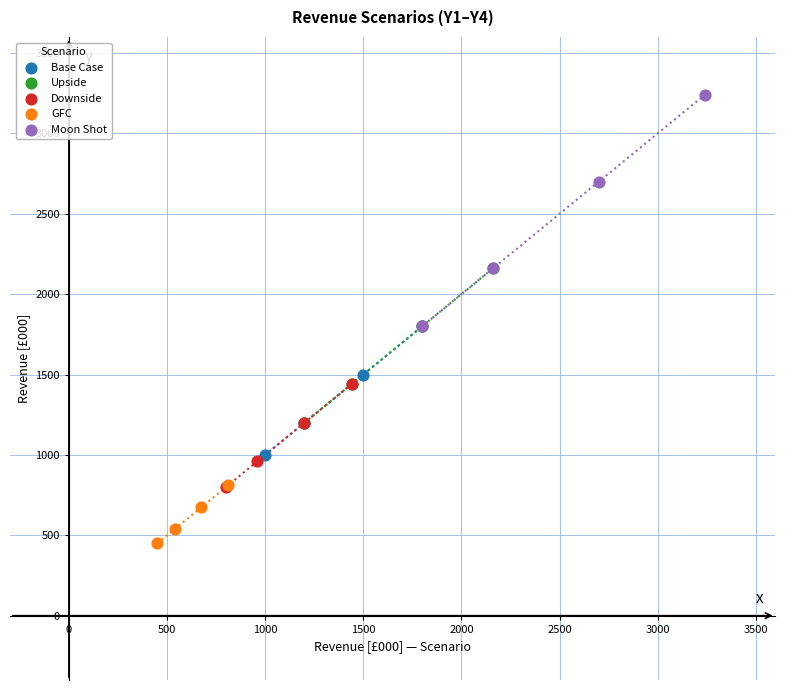

Which series contains the highest Y value?

Moon Shot